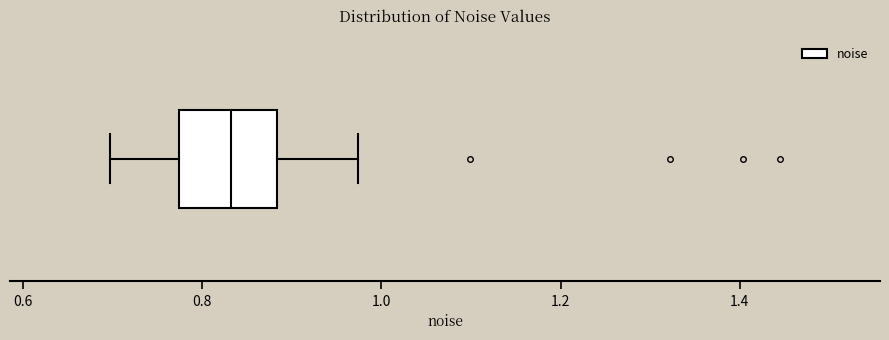

Read this box plot against the x-axis: the position of the median line, the range covered by the box, and the ends of both whiskers. The values are not printed on the chart, so give them approximately, as read against the axis.

median 0.84, box 0.78 to 0.88, whiskers 0.70 to 0.98